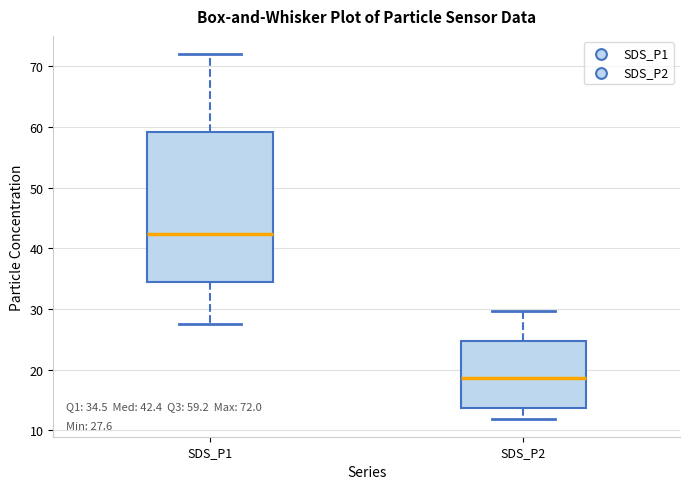

Which box has the highest median line?

SDS_P1